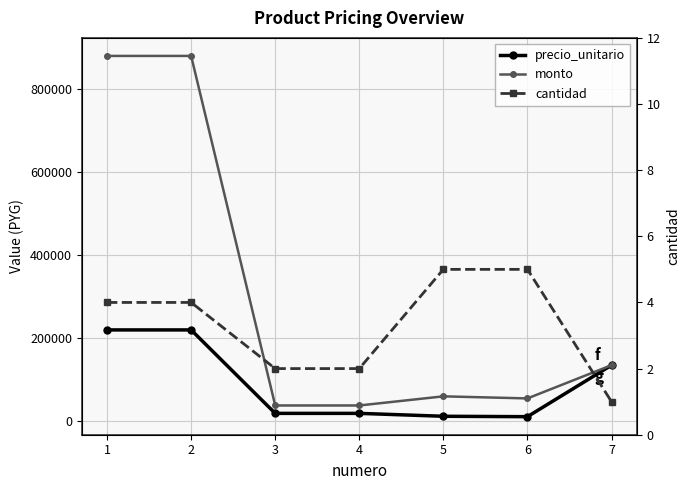

What is the maximum value for precio_unitario?

220000